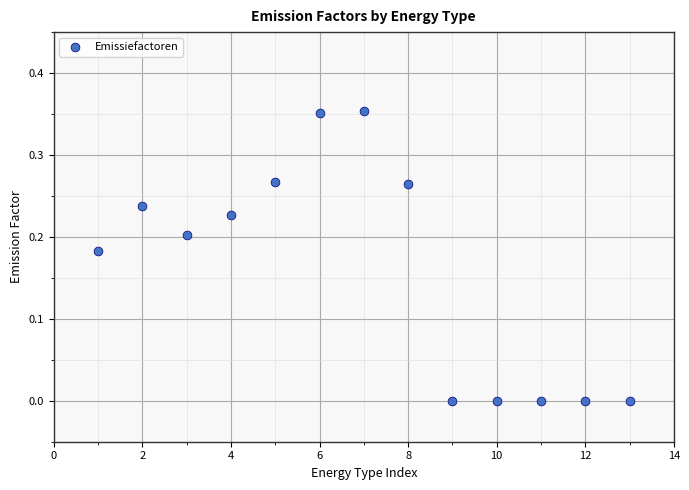

What is the range of X values (max minus min)?

12.0